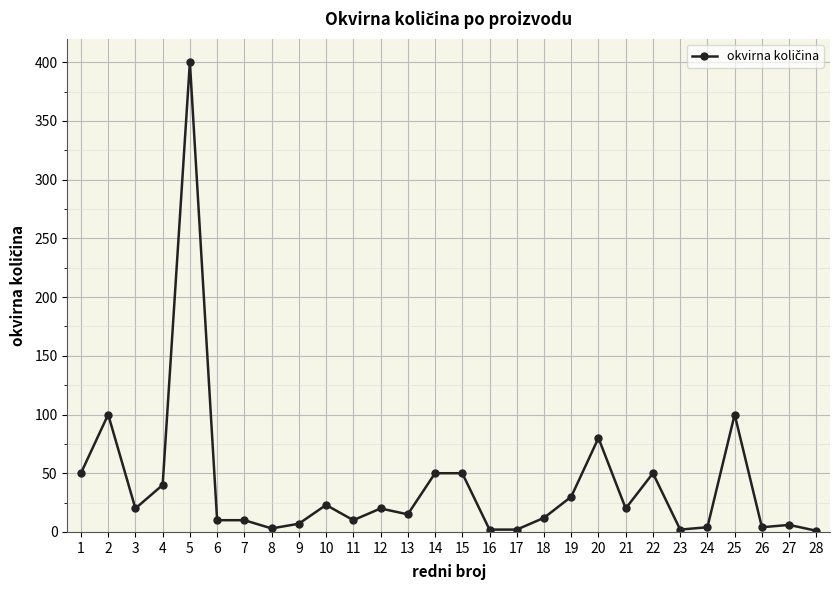

What is the difference between the maximum and minimum values?

399